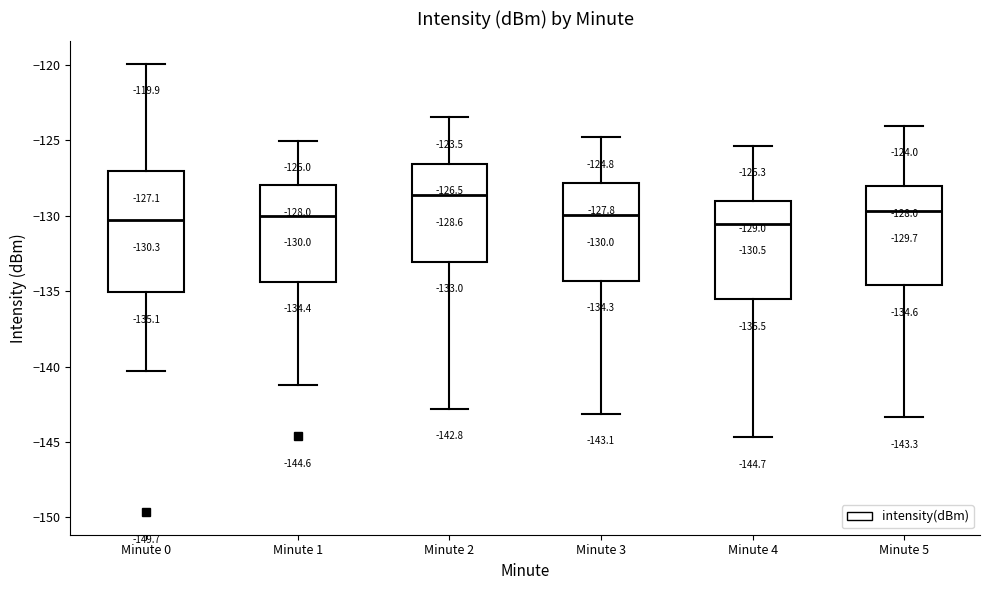

Which box is the tallest, from its lower edge to its upper edge?

Minute 0